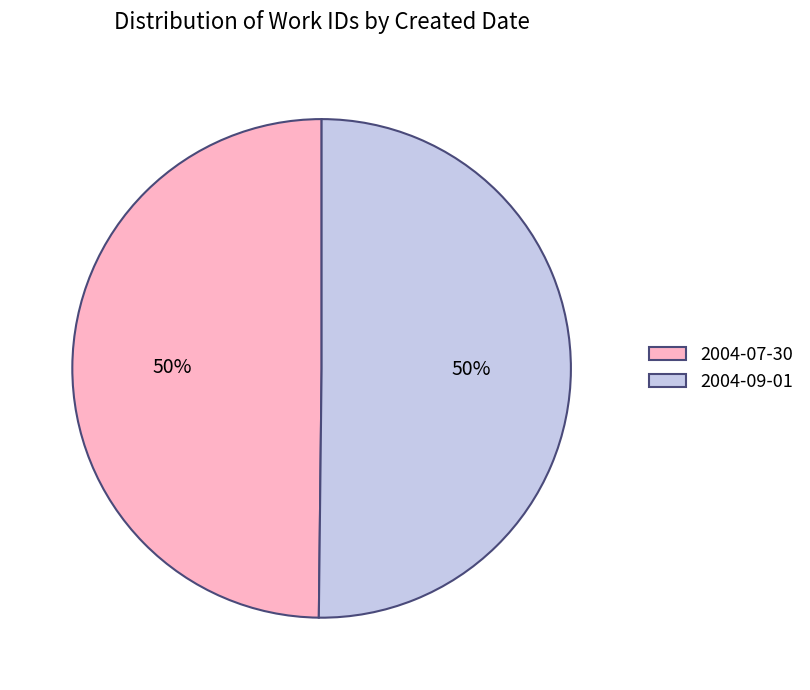

To the nearest percent, what is the average slice percentage?

50%